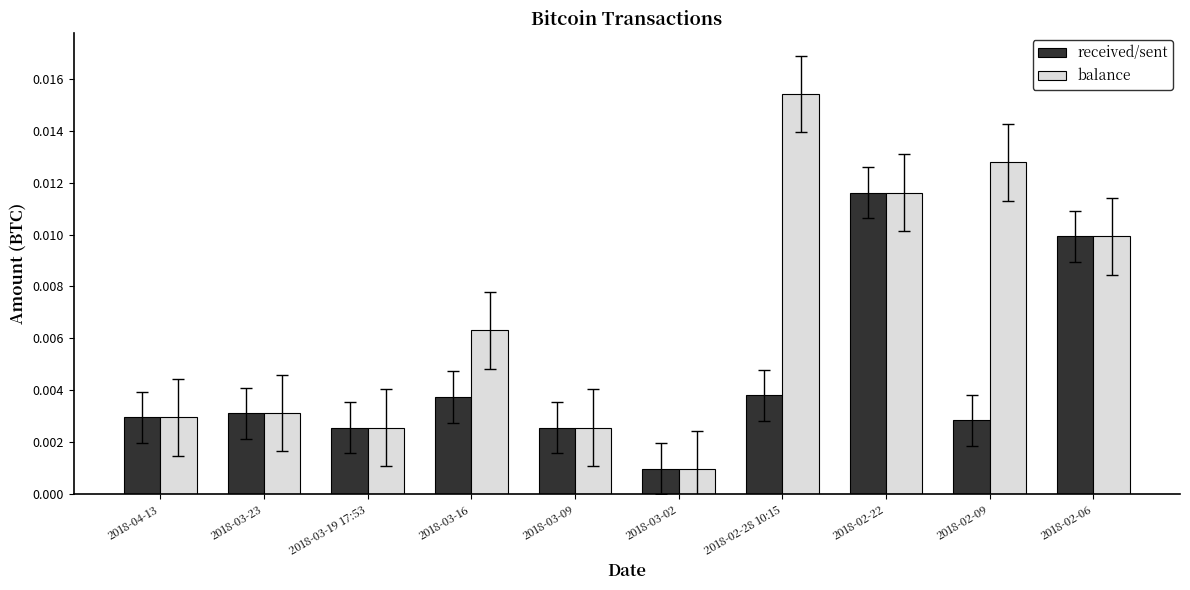

What is the sum of all balance values?

0.1